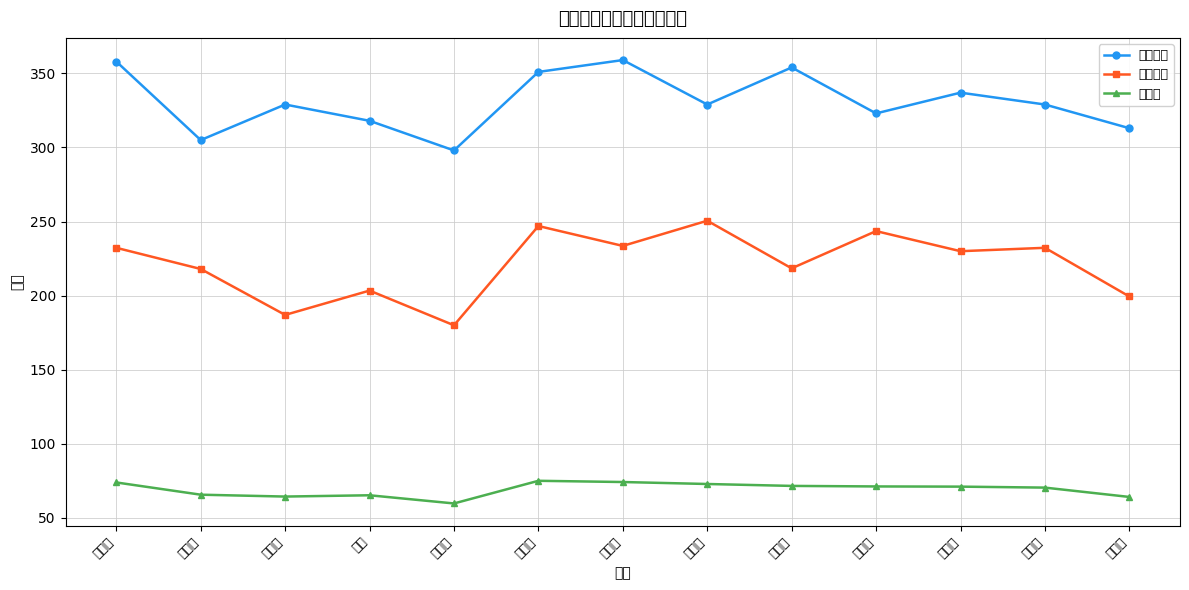

The value of 初试成绩 at 朱云飞 is 313.0. True or false?

True